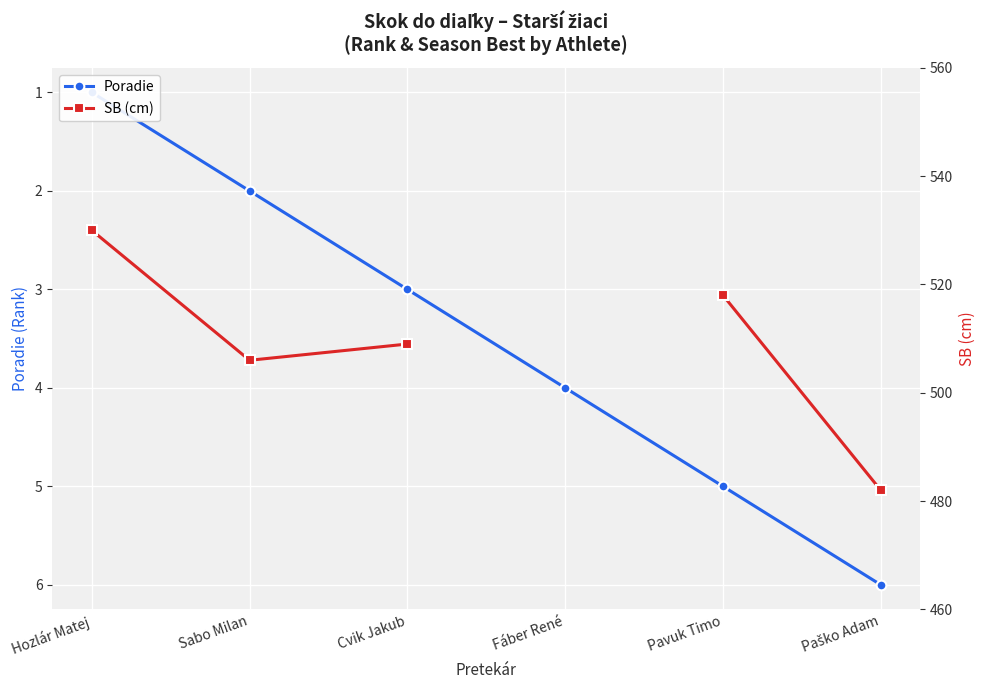

In SB (cm), how many points are lower than both neighbors (excluding endpoints)?

1